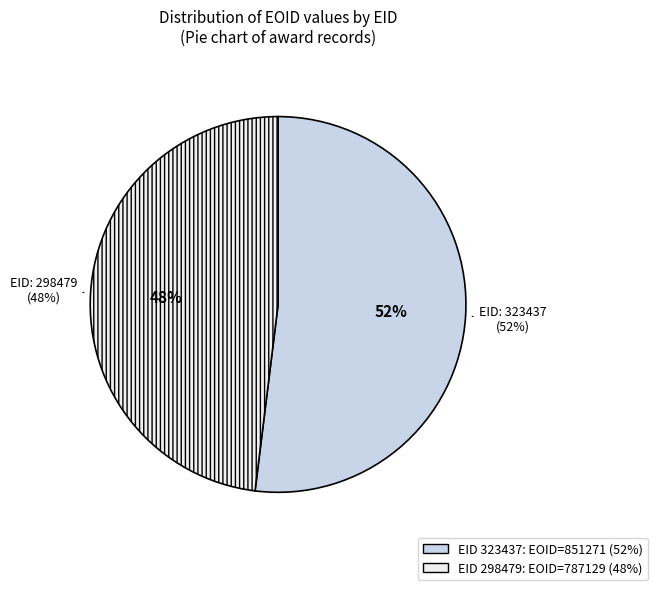

Is it true that 323437 is 52% of the pie?

True